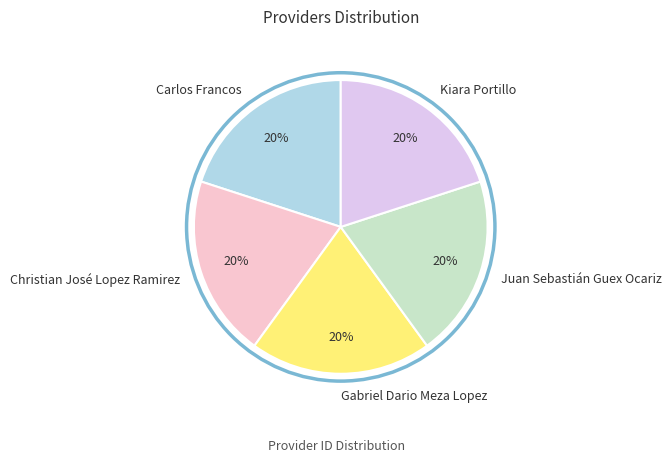

What is the ratio of the value at Carlos Francos to the value at Christian José Lopez Ramirez?

1.0